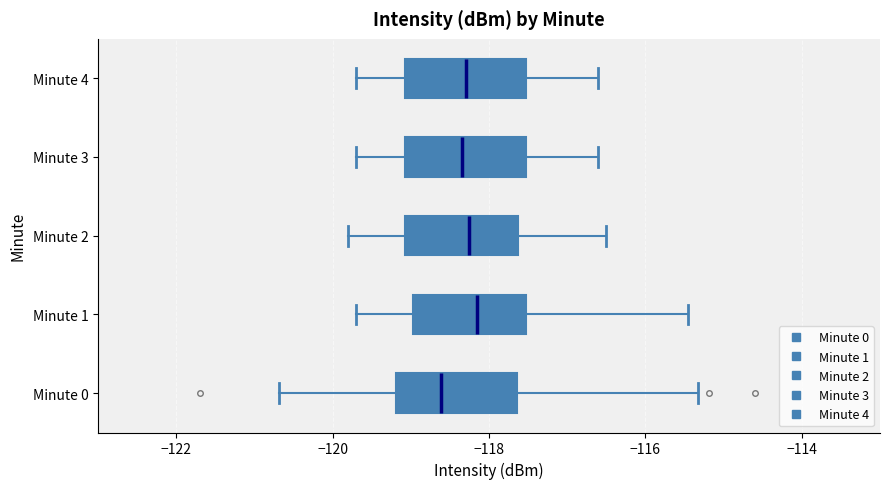

Where is the right edge of the box for Minute 0 on the x-axis? The values are not printed on the chart, so give them approximately, as read against the axis.

-117.6